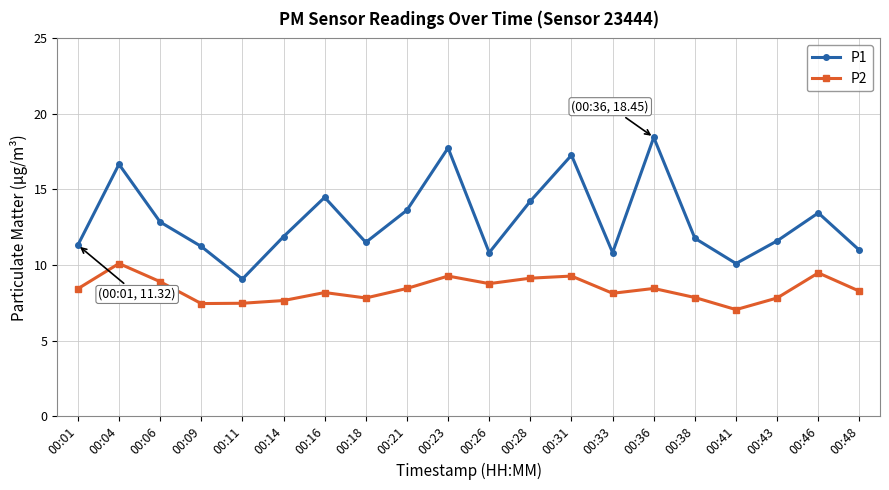

True or false: P1 has more than 2 points higher than both neighbors.

True